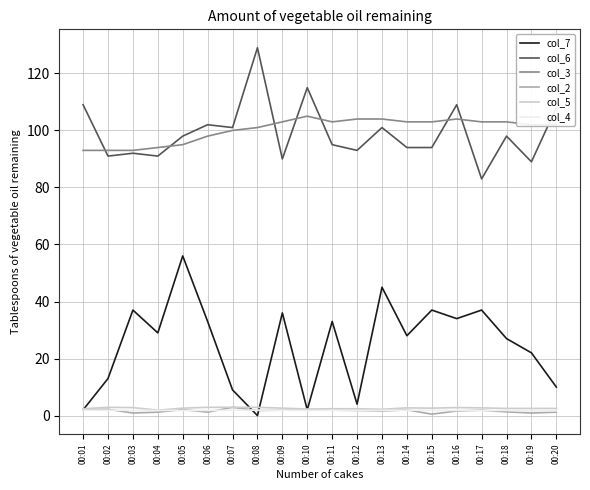

True or false: col_6 has a value of 94.0 at 00:14.

True